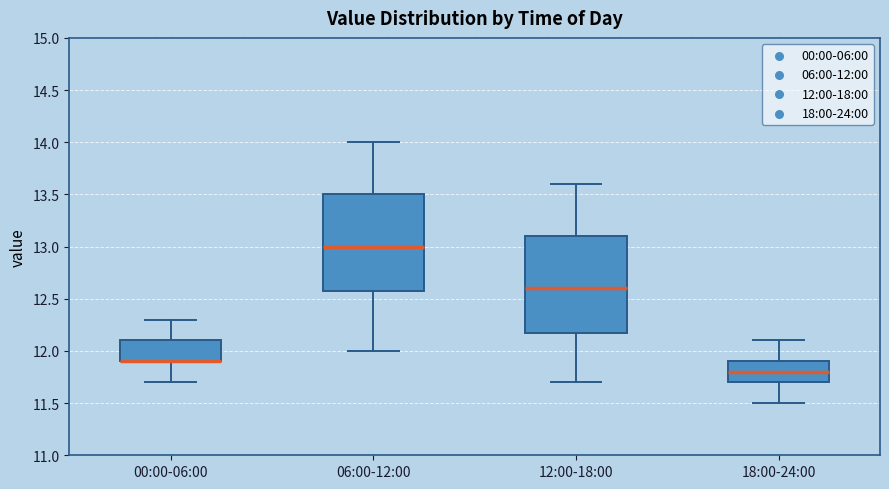

Where does the median line of the box for 12:00-18:00 sit on the y-axis? The values are not printed on the chart, so give them approximately, as read against the axis.

12.6